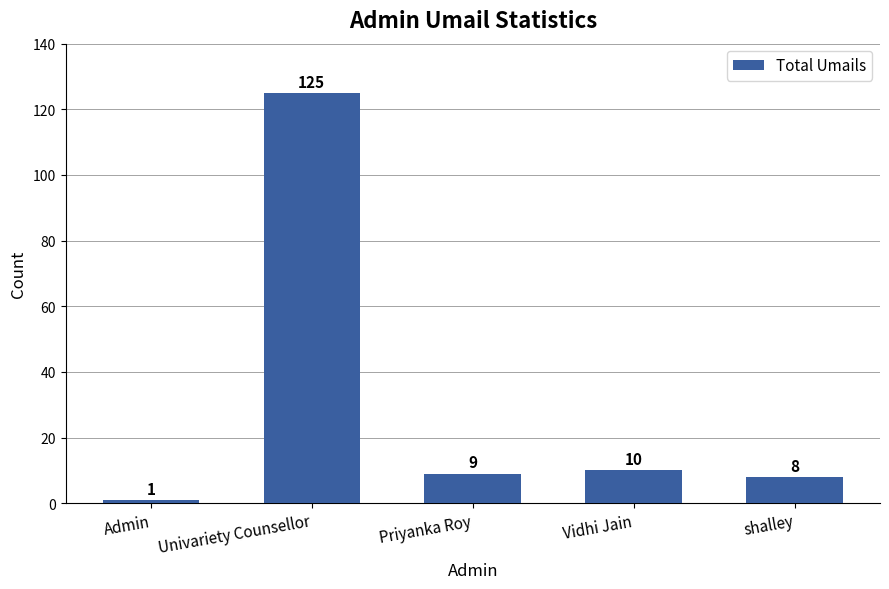

Approximately how many times larger is the value at shalley compared to Admin?

8.0